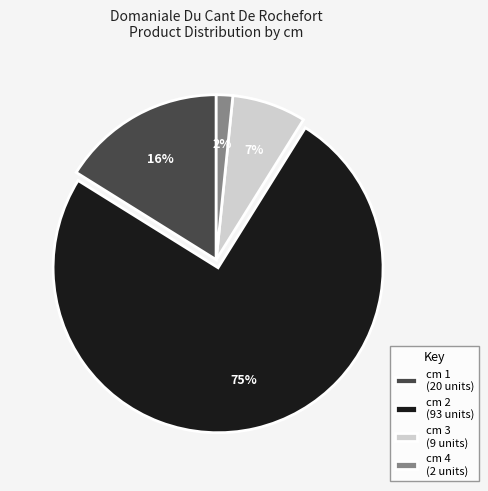

To the nearest percent, what is the difference between the largest and smallest slice percentages?

73%